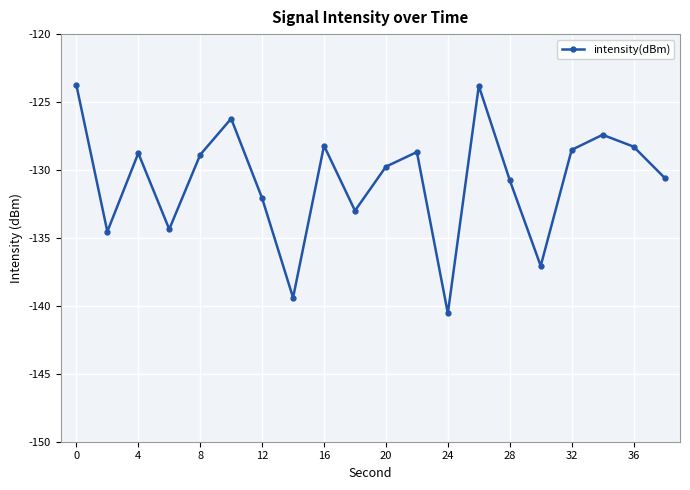

How many points are lower than both their immediate neighbors (excluding endpoints)?

6